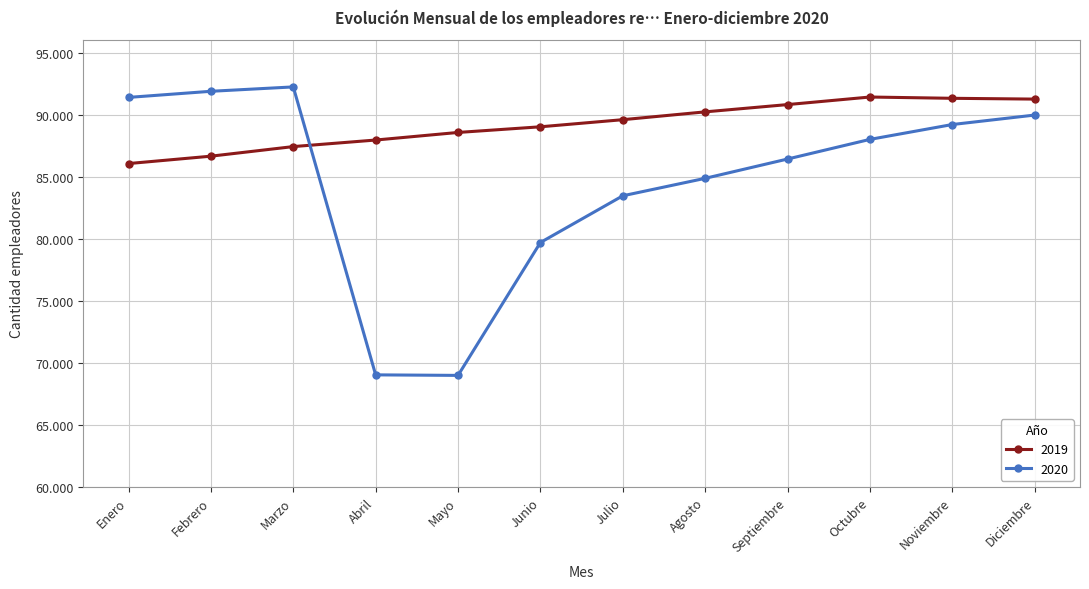

Is this an area chart (filled region under the line)?

No